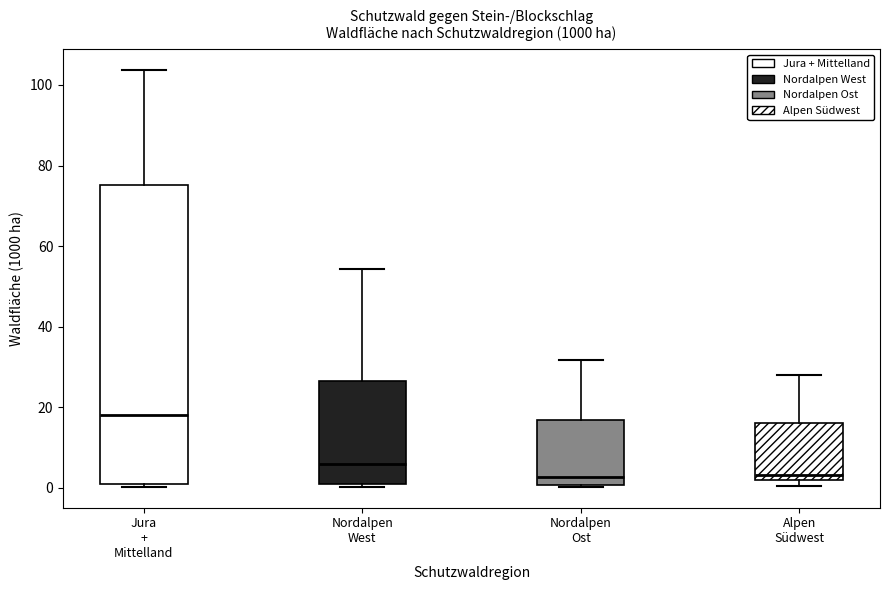

Which box's median line is the highest?

Jura + Mittelland